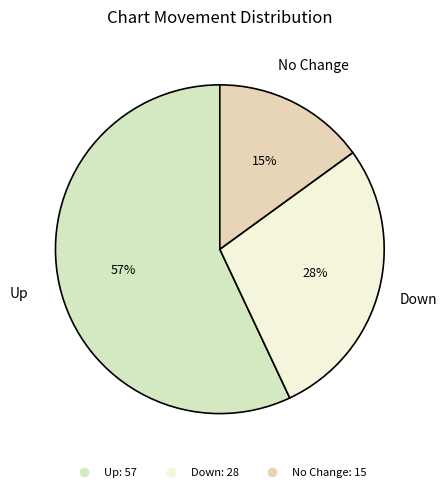

Is there a majority slice in this chart?

Yes